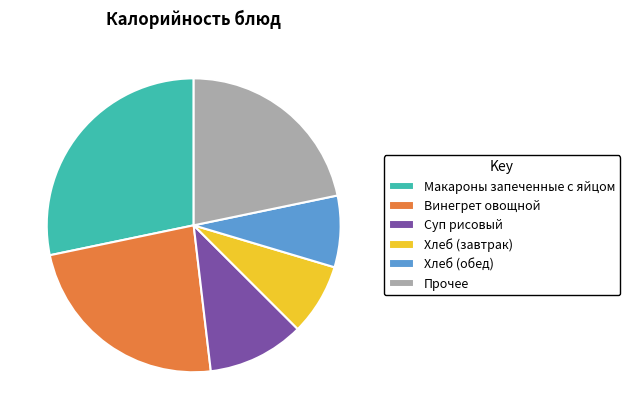

Is it true that Макароны запеченные с яйцом is 41% of the pie?

False